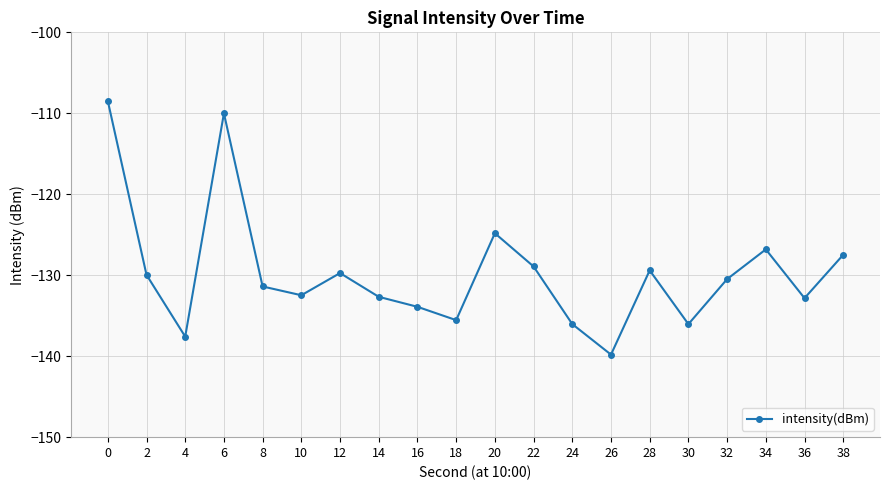

What is the value of the 14th point from the left?

-139.8